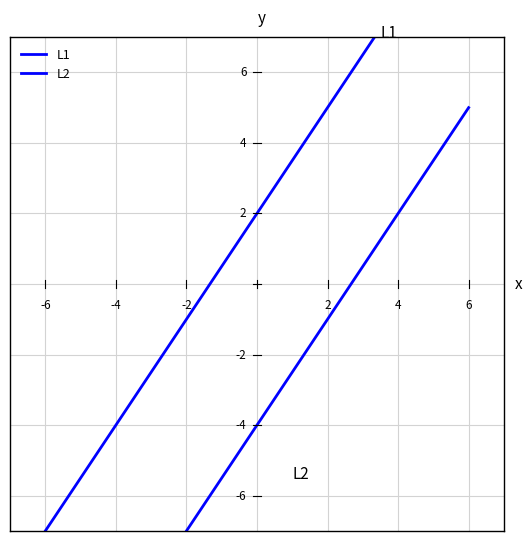

True or false: L2 and L1 cross at least once.

False